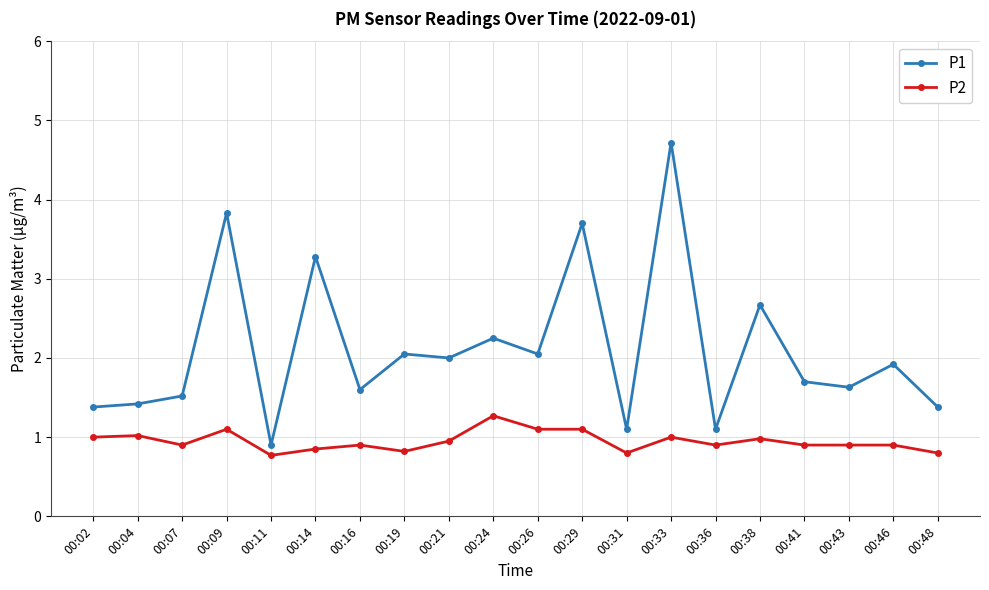

Is the value of P1 at 00:07 greater than the value of P2 at 00:11?

Yes